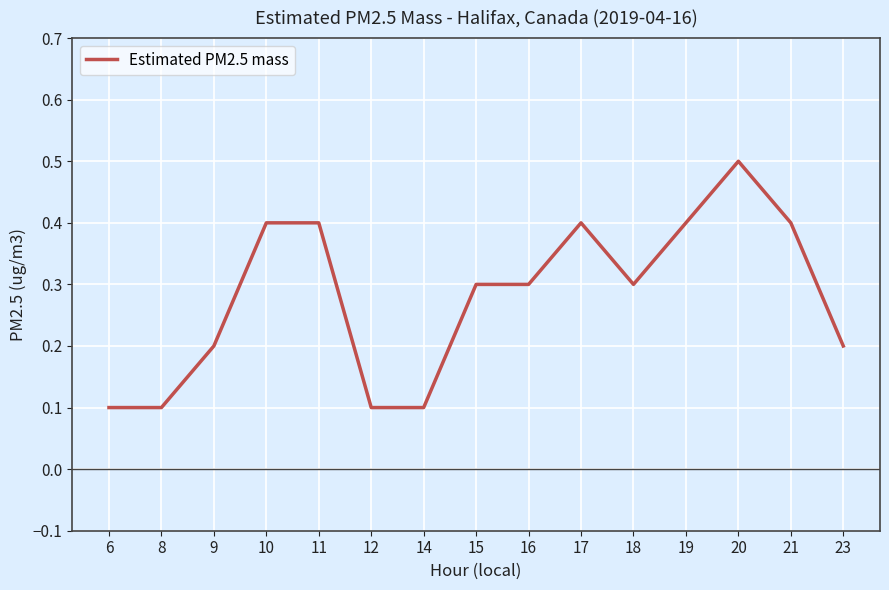

Read the value at 10.

0.4